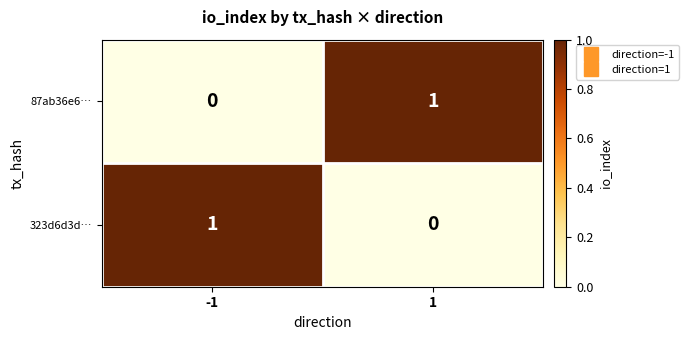

Reading left to right, extract all data points from this chart.

87ab36e6…: -1=0	1=1
323d6d3d…: -1=1	1=0